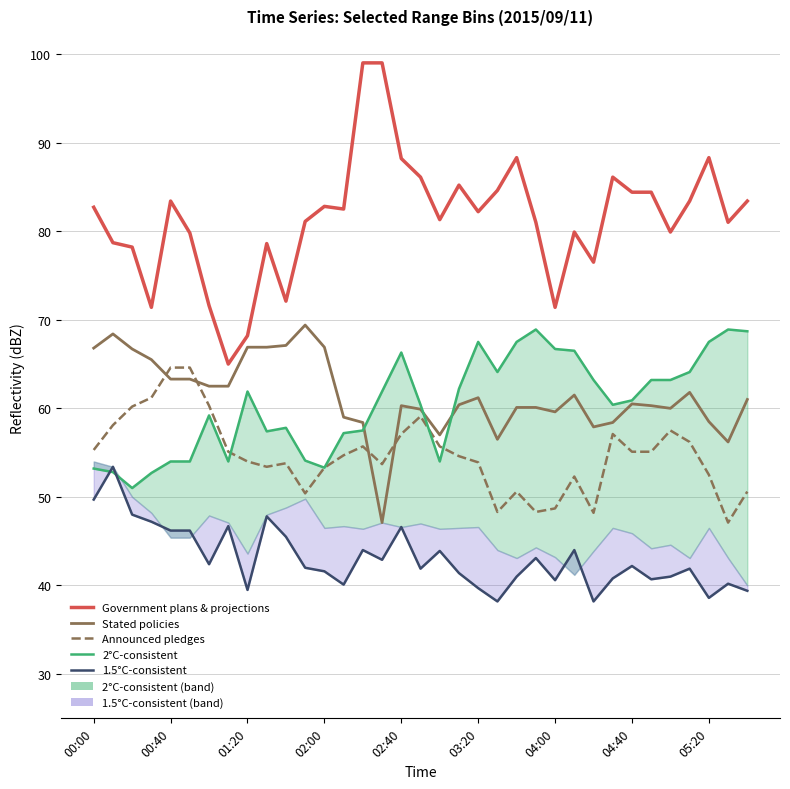

What is the spread (max minus min) of values at 04:40?

42.2